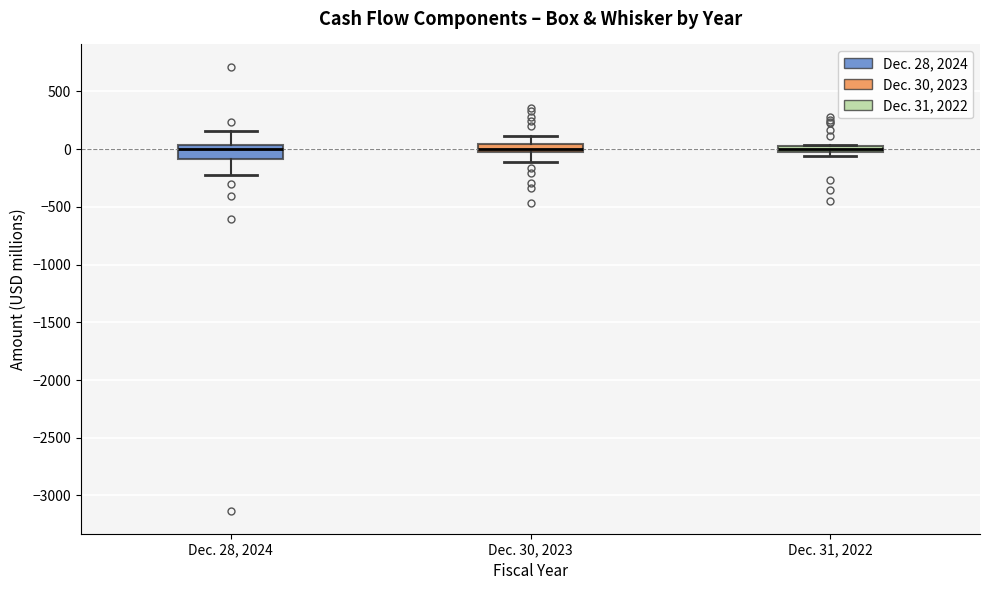

Where is the lower edge of the box for Dec. 30, 2023 on the y-axis? The values are not printed on the chart, so give them approximately, as read against the axis.

0